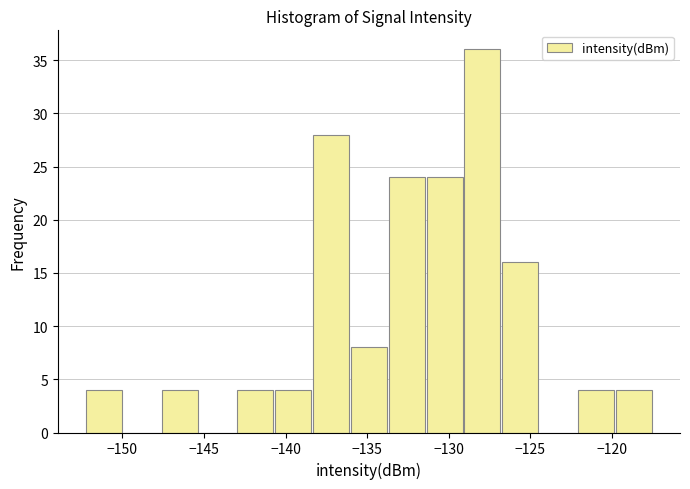

Reading left to right, transcribe this chart: for each bar, give the range it covers on the x-axis and its height. Neither the bar edges nor the heights are printed on the chart, so give them approximately, as read against the axes.

-152.0 to -150.0: 4
-150.0 to -147.5: 0
-147.5 to -145.5: 4
-145.5 to -143.0: 0
-143.0 to -140.5: 4
-140.5 to -138.5: 4
-138.5 to -136.0: 28
-136.0 to -133.5: 8
-133.5 to -131.5: 24
-131.5 to -129.0: 24
-129.0 to -126.5: 36
-126.5 to -124.5: 16
-124.5 to -122.0: 0
-122.0 to -120.0: 4
-120.0 to -117.5: 4